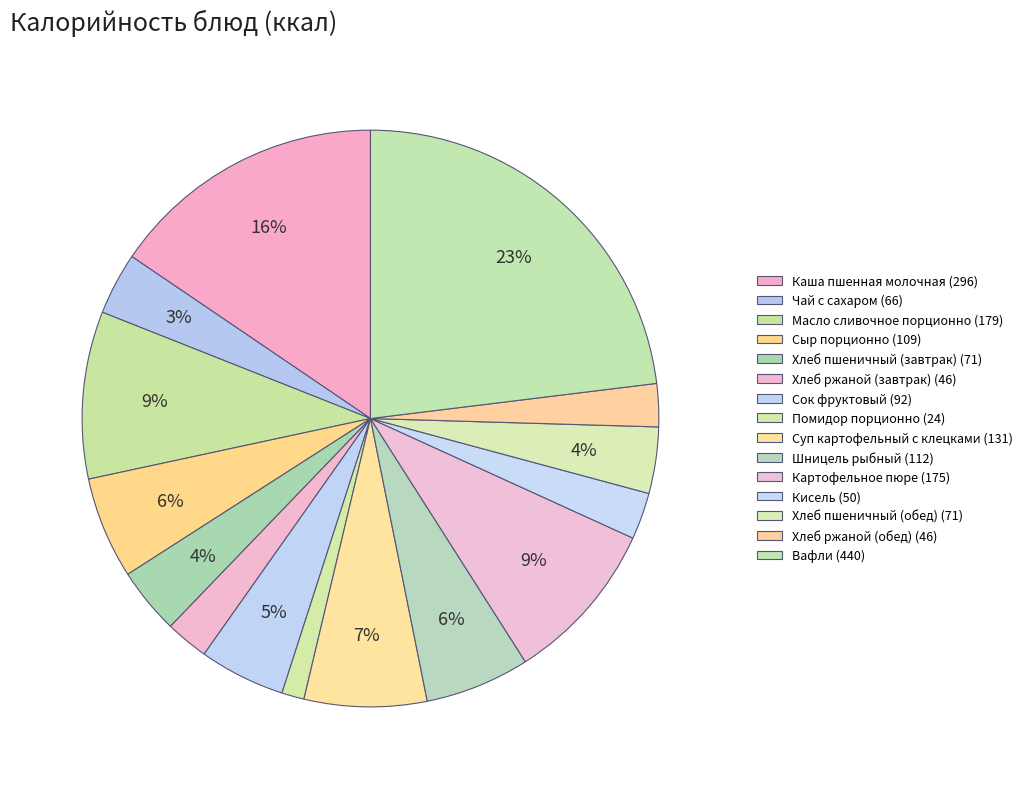

Which has a higher value, Хлеб ржаной (обед) or Сыр порционно?

Сыр порционно